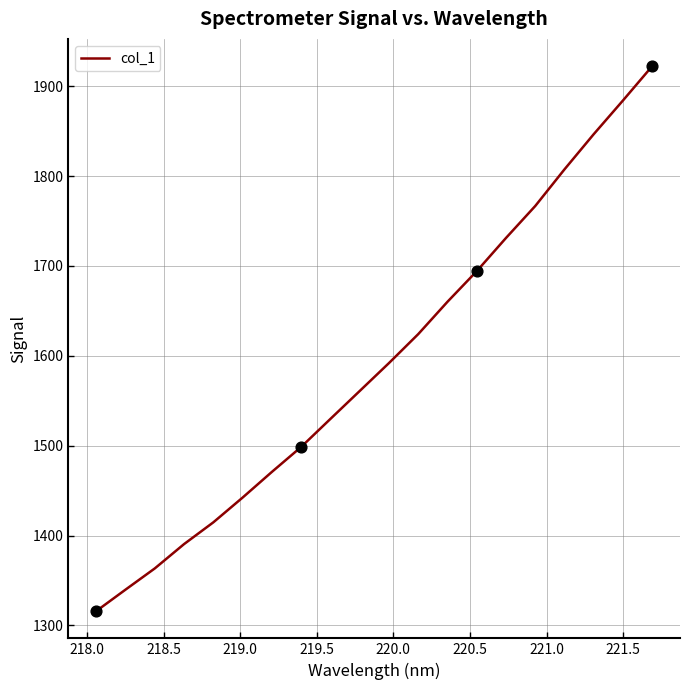

What is the difference between the maximum and minimum values?

606.5